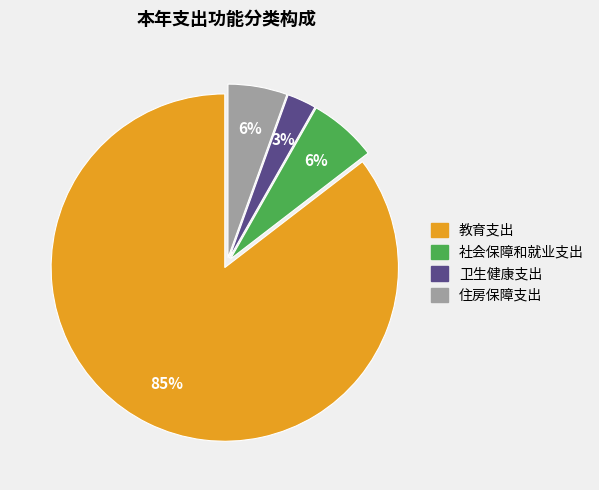

To the nearest percent, what percentage of the pie is 教育支出?

85%